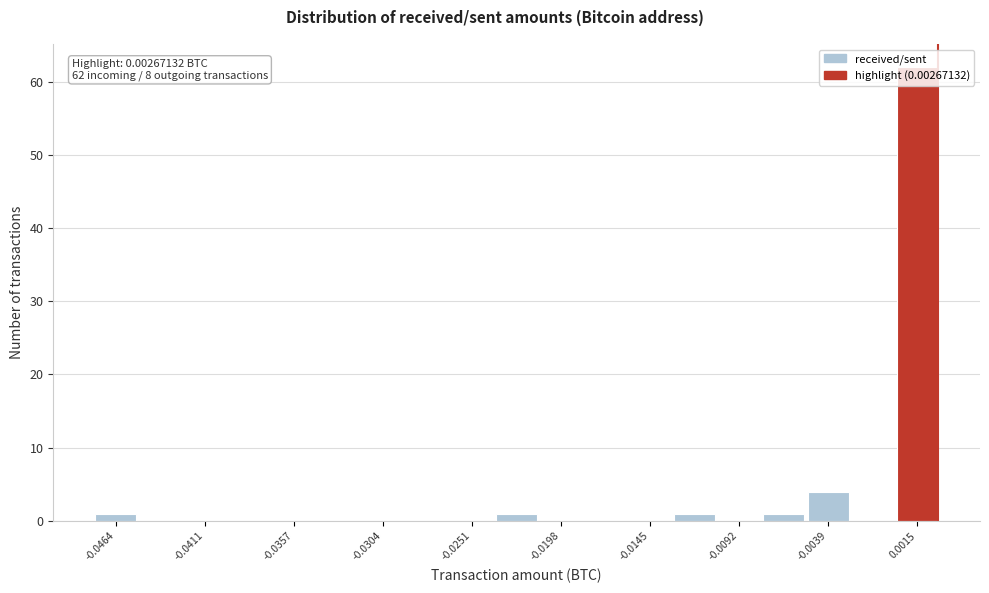

Read against the x-axis, roughly where is the centre of the tallest bar?

0.001